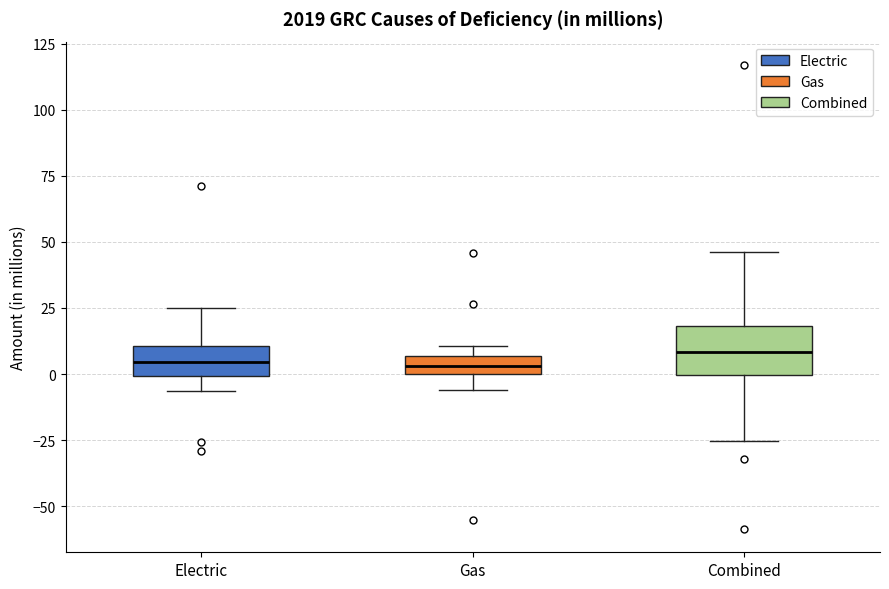

Which box is the tallest, from its lower edge to its upper edge?

Combined